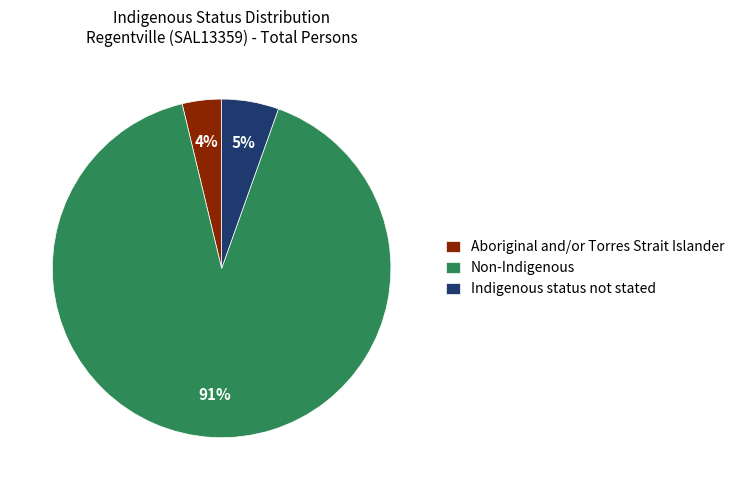

Rank the categories by value from highest to lowest.

Non-Indigenous, Indigenous status not stated, Aboriginal and/or Torres Strait Islander